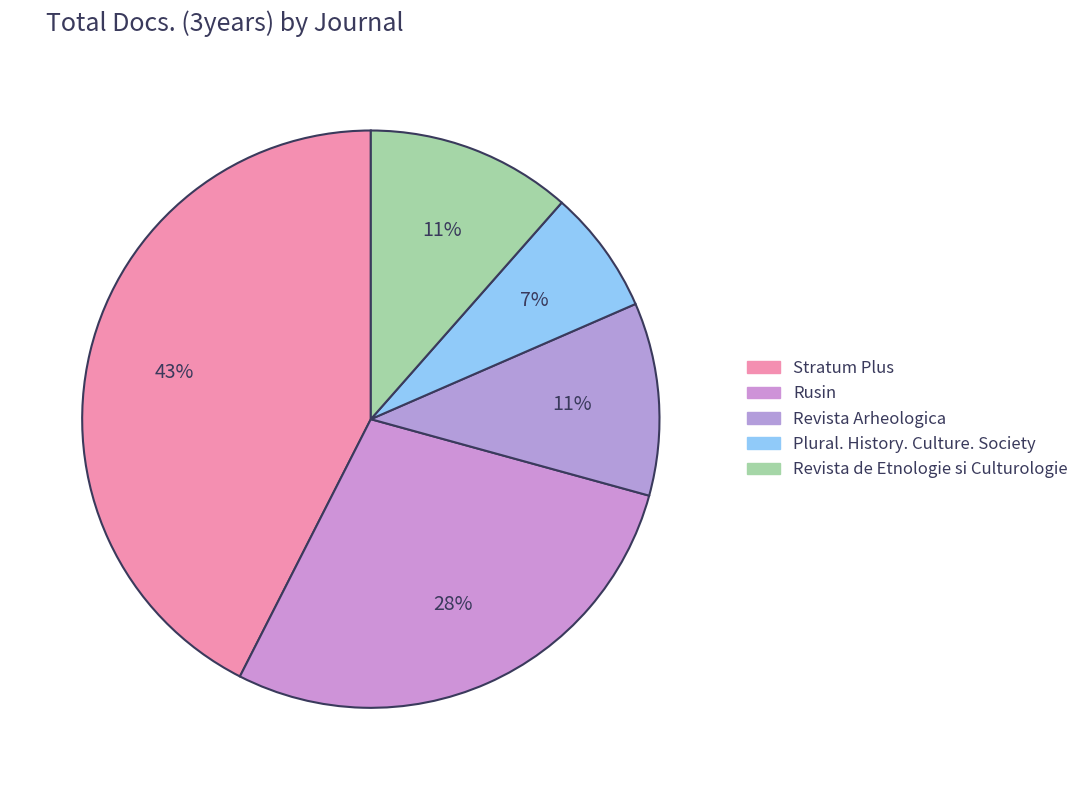

Which category has the biggest portion of the pie?

Stratum Plus